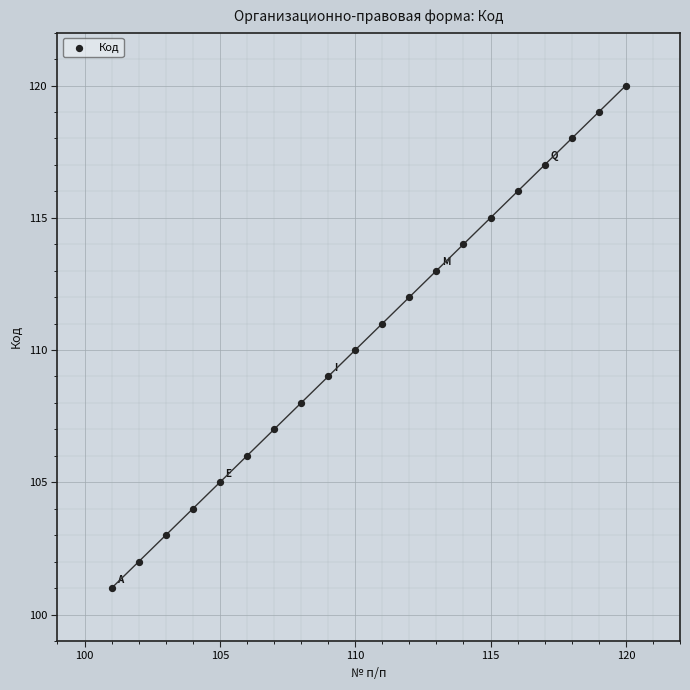

What is the range of X values (max minus min)?

19